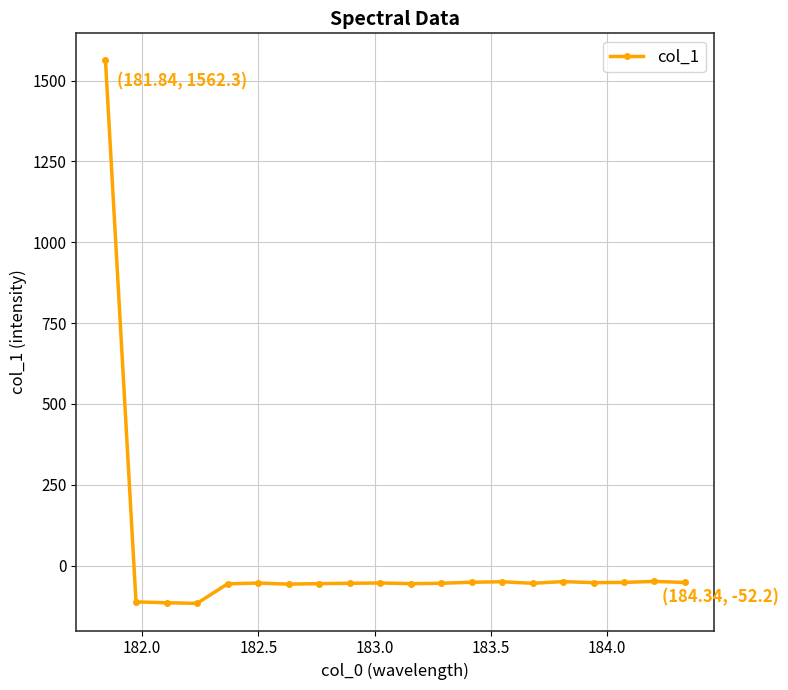

What is the value of the 16th point from the left?

-49.5